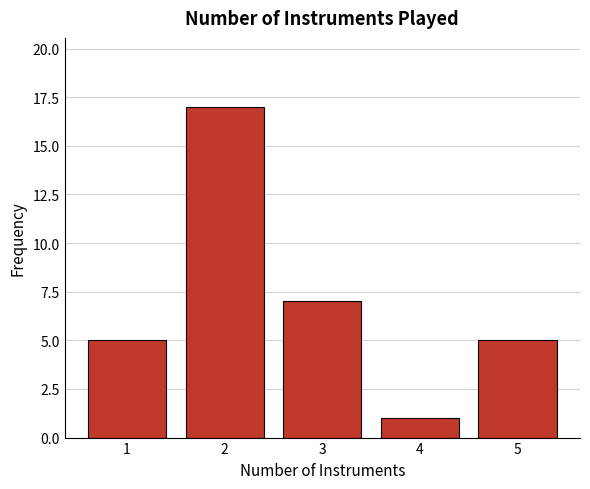

Reading right to left, what are all the values shown in this chart?

5=5	4=1	3=7	2=17	1=5